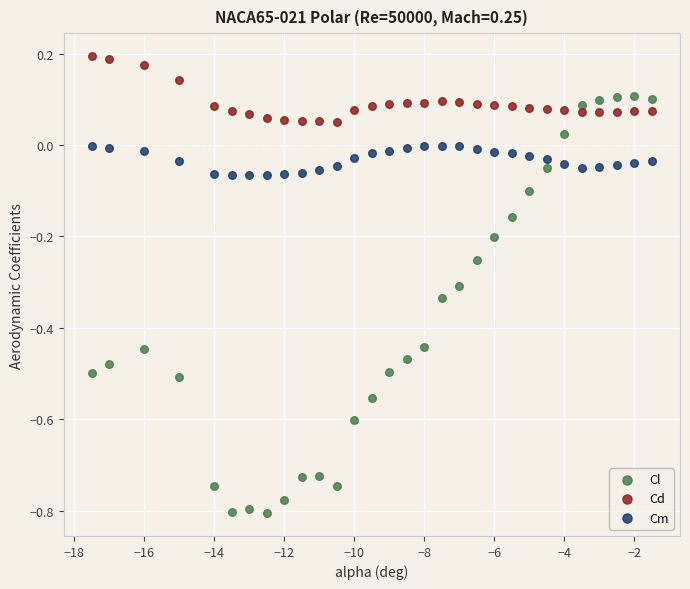

Which series reaches the maximum Y coordinate?

Cd